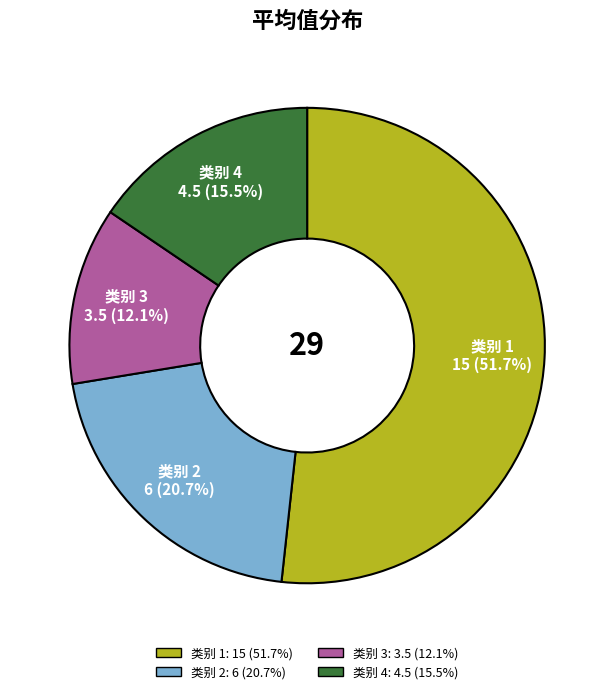

Does any single category account for the majority?

Yes